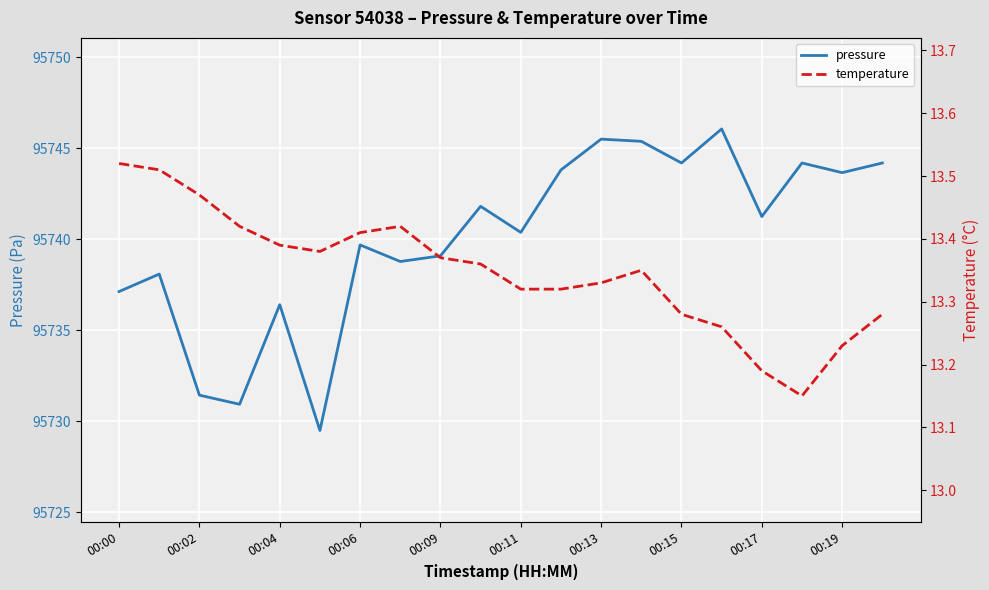

What are all the series names shown in the legend?

pressure, temperature